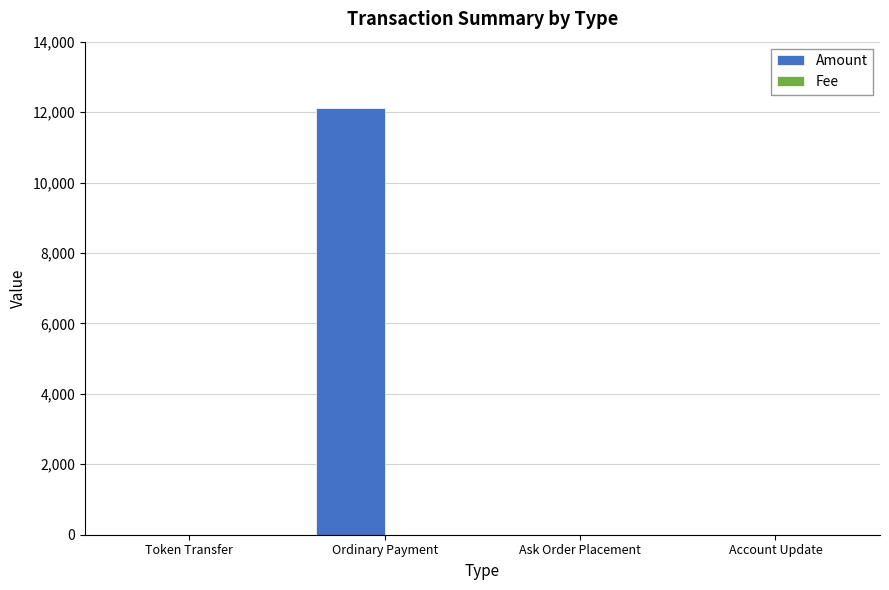

How many series are shown in this chart?

2